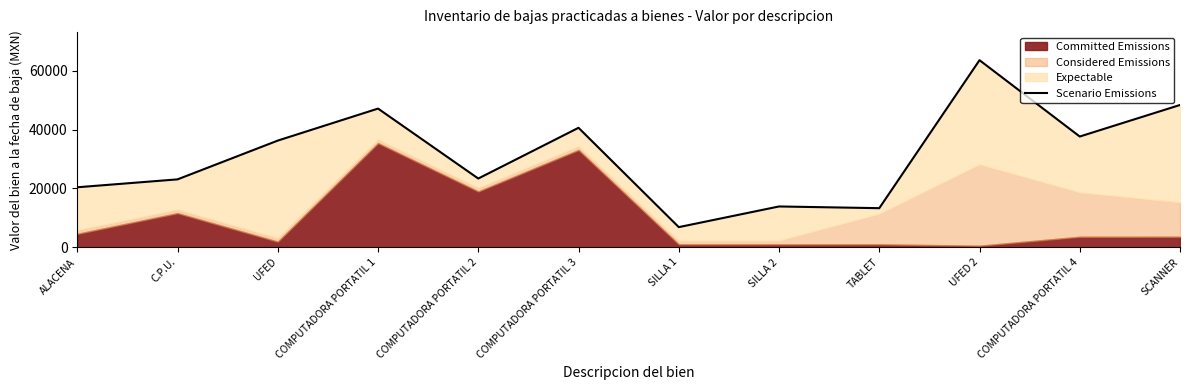

Approximately how many times larger is the value at COMPUTADORA PORTATIL 3 compared to COMPUTADORA PORTATIL 1?

0.9